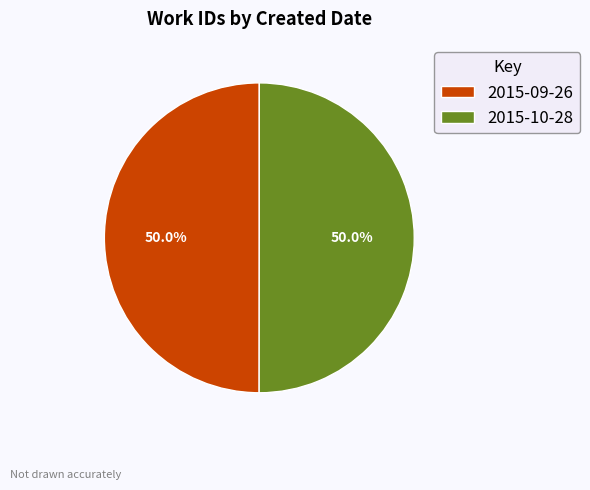

How many slices are in this pie chart?

2